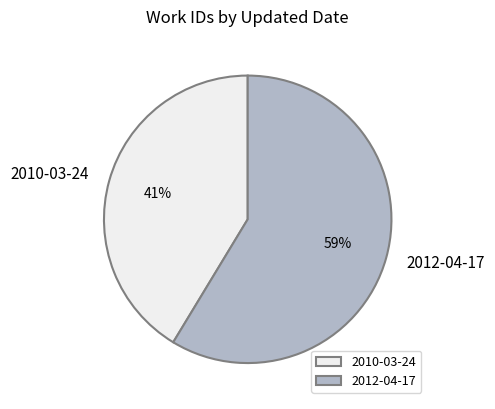

Is the sum of 2010-03-24 and 2012-04-17 greater than half?

Yes